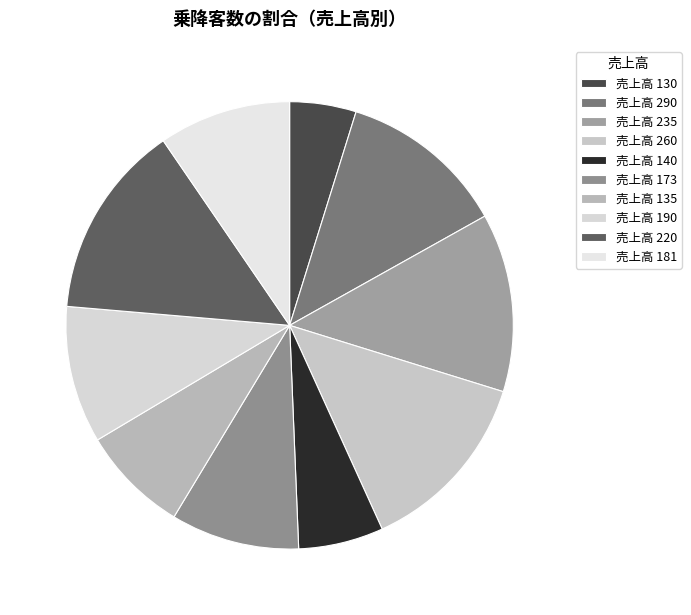

Is there a majority slice in this chart?

No